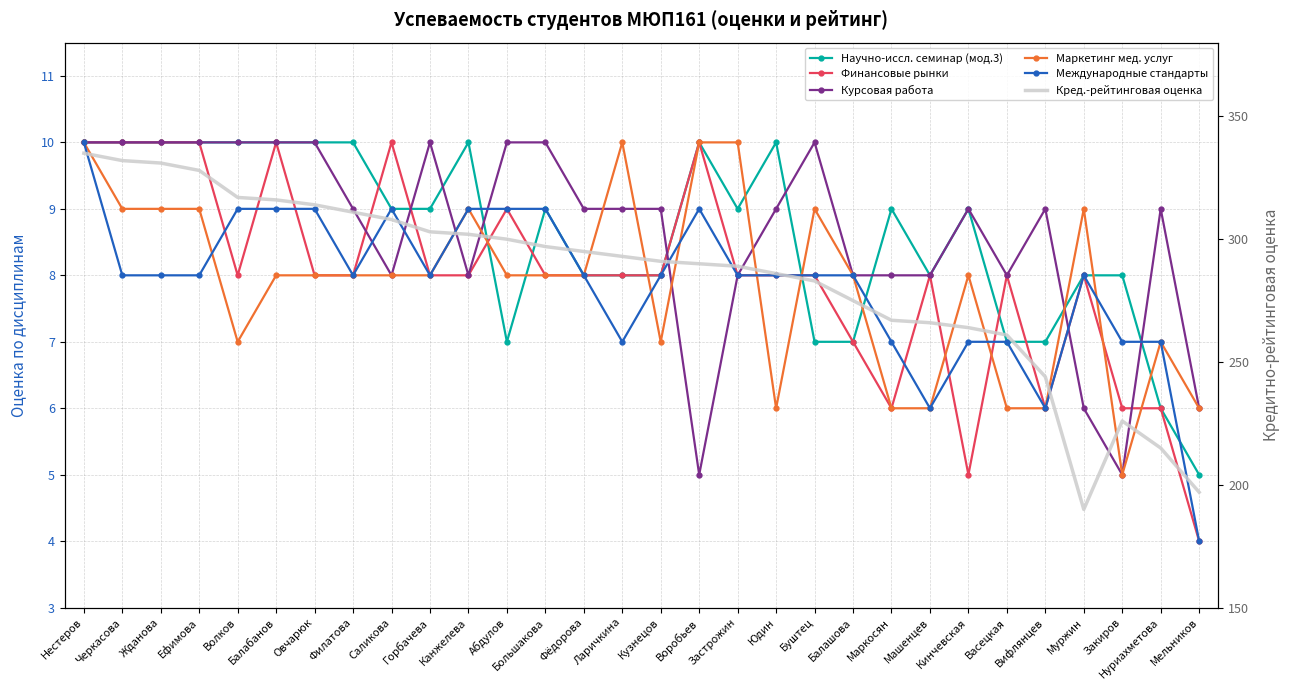

Where is Курсовая работа nearest to the value 7?

Саликова